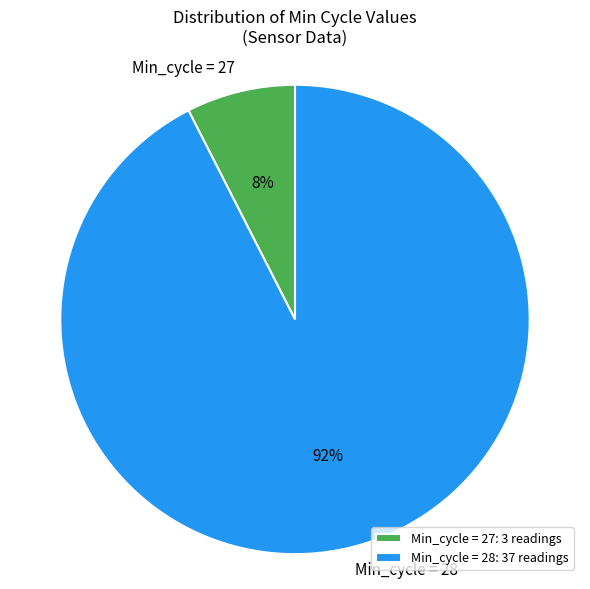

Count the number of slices in the pie.

2